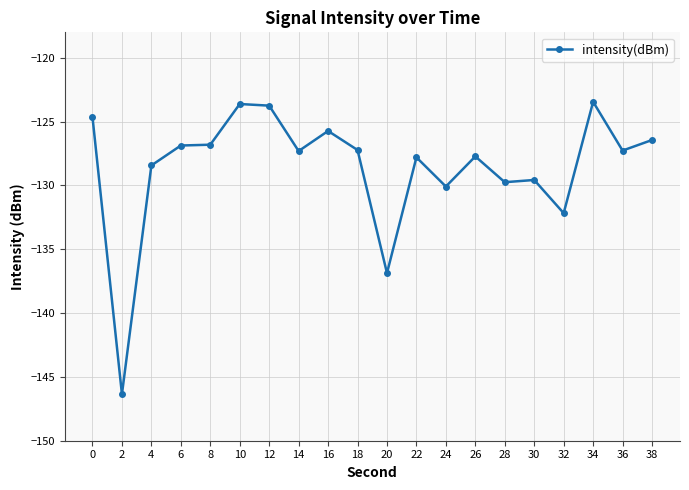

Does the chart have visible grid lines?

Yes